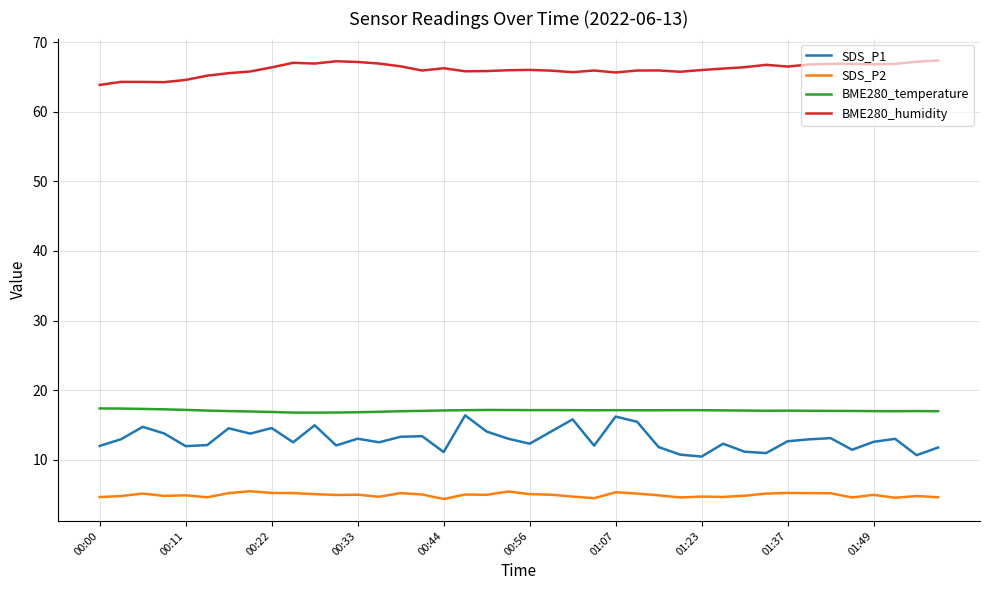

Which series has the largest total across all categories?

BME280_humidity